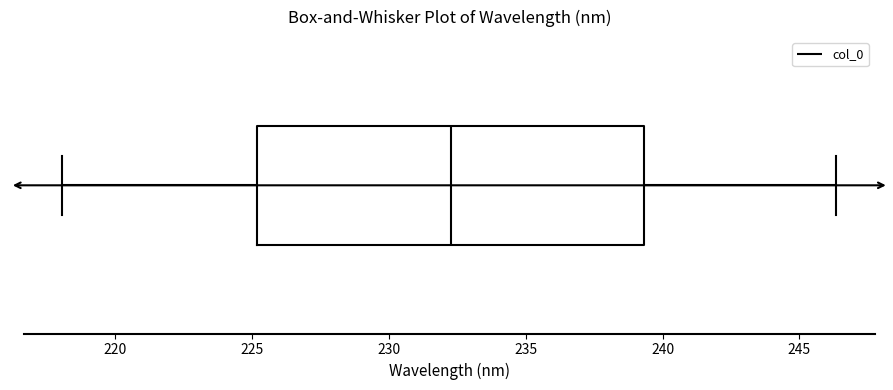

Where is the right edge of the box on the x-axis? The values are not printed on the chart, so give them approximately, as read against the axis.

239.5